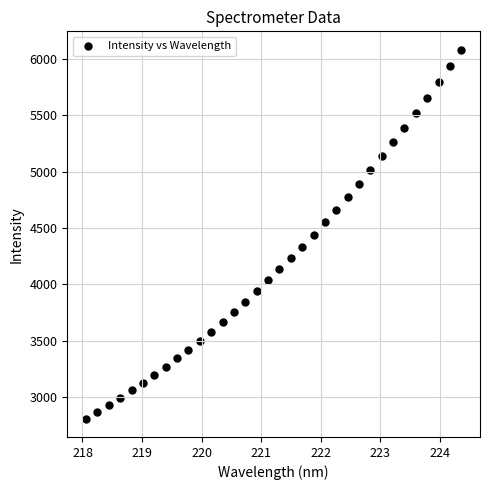

What is the range of Y values (max minus min)?

3272.6